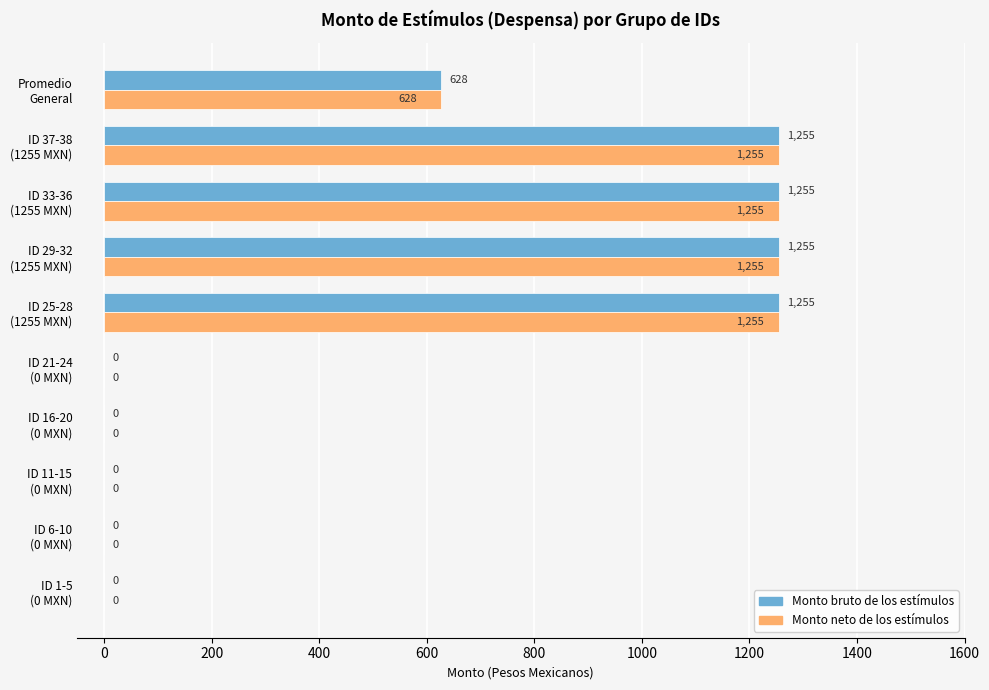

What is the maximum value shown in the chart?

1255.0